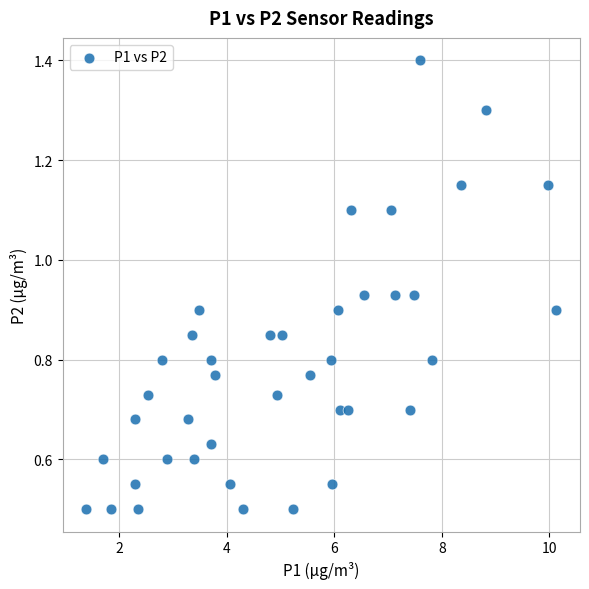

What is the range of X values (max minus min)?

8.8